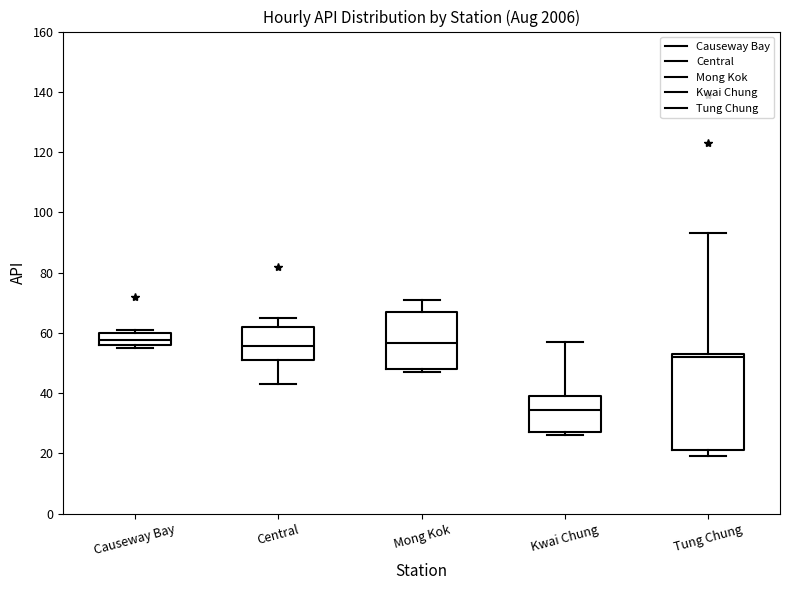

Reading left to right, transcribe this box plot: for each box, give where its median line is, the range the box spans, and where its two whiskers end, as read against the y-axis. The values are not printed on the chart, so give them approximately, as read against the axis.

Causeway Bay: median 58, box 56 to 60, whiskers 56 (just below the box's lower edge) to 62
Central: median 56, box 52 to 62, whiskers 44 to 66
Mong Kok: median 56, box 48 to 68, whiskers 48 (just below the box's lower edge) to 72
Kwai Chung: median 34, box 28 to 40, whiskers 26 to 58
Tung Chung: median 52, box 22 to 54, whiskers 20 to 94